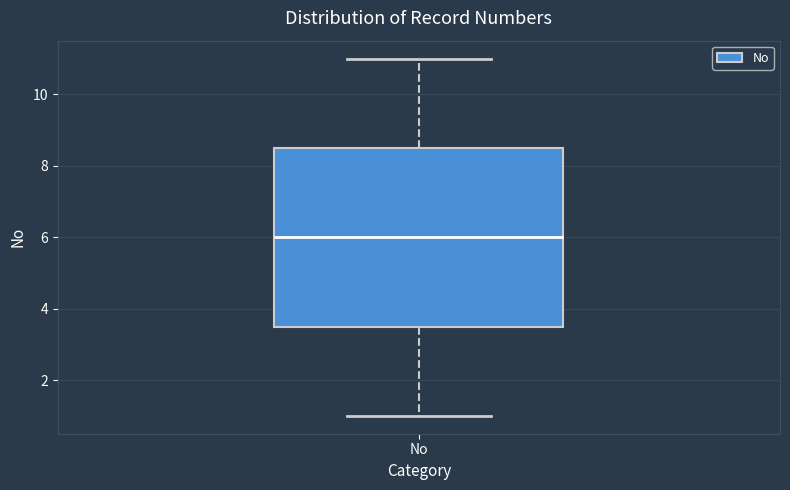

Transcribe this box plot: give where the median line is, the range the box spans, and where the two whiskers end, as read against the y-axis. The values are not printed on the chart, so give them approximately, as read against the axis.

median 6.0, box 3.6 to 8.6, whiskers 1.0 to 11.0